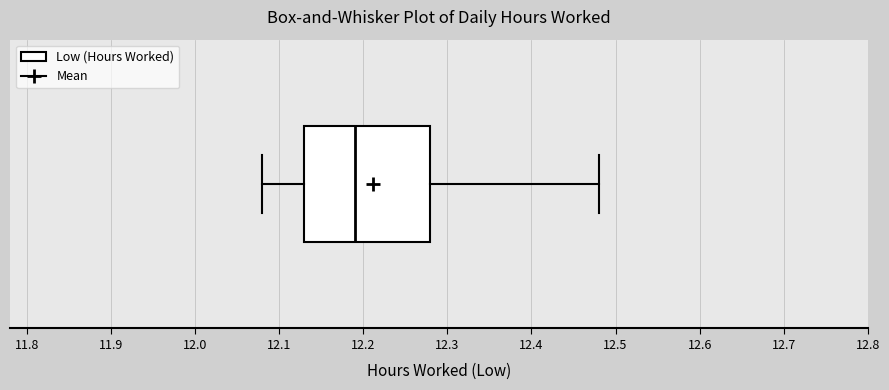

Read this box plot against the x-axis: the position of the median line, the range covered by the box, and the ends of both whiskers. The values are not printed on the chart, so give them approximately, as read against the axis.

median 12.19, box 12.13 to 12.28, whiskers 12.08 to 12.48